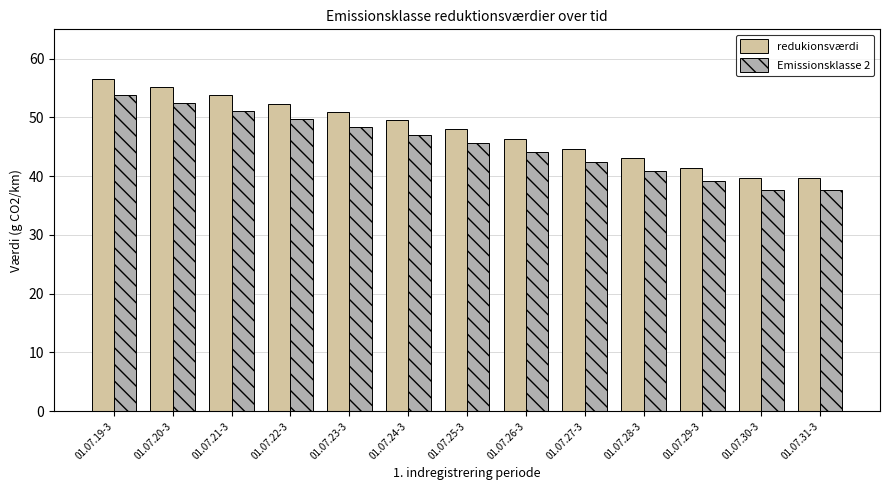

Is it true that redukionsværdi equals 53.8 at 01.07.21-3?

True